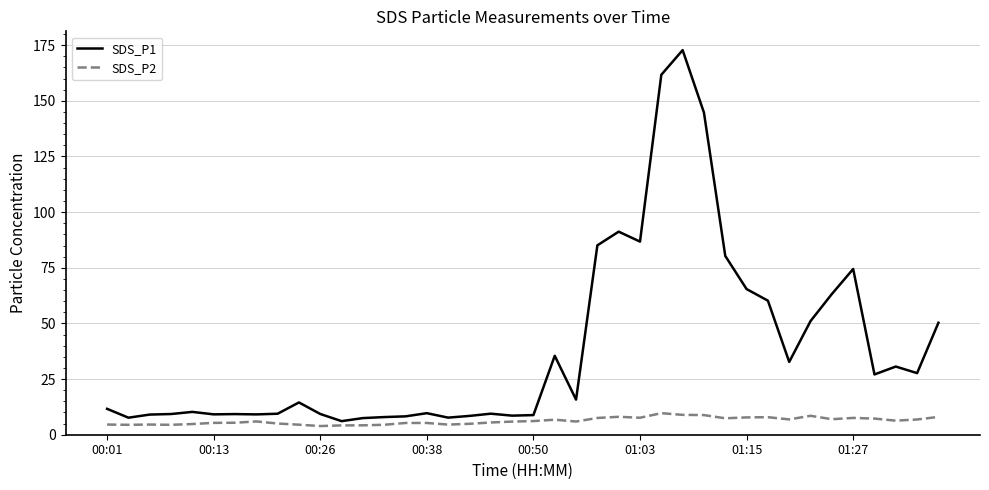

Which series has the largest total across all categories?

SDS_P1